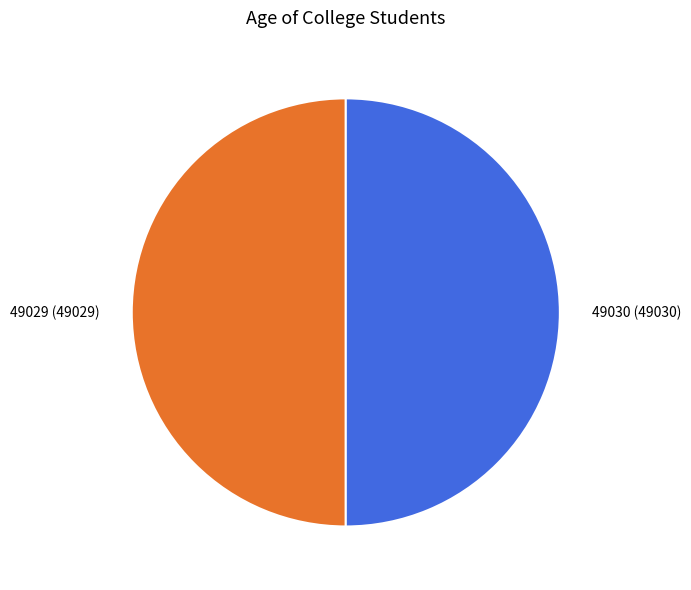

Is it true that 49030 is 50% of the pie?

True